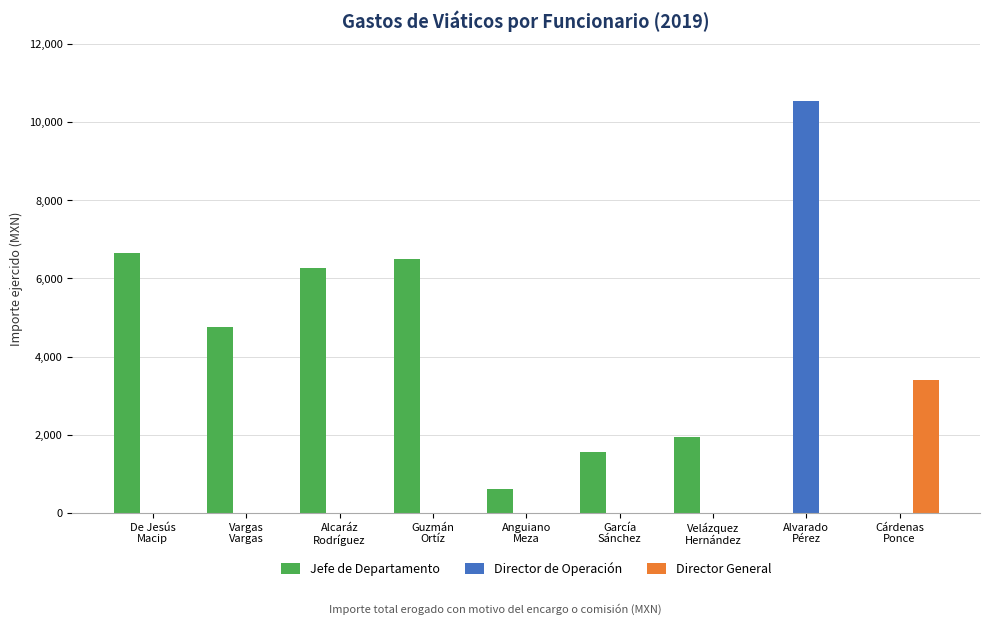

Which series has the largest total across all categories?

Jefe de Departamento